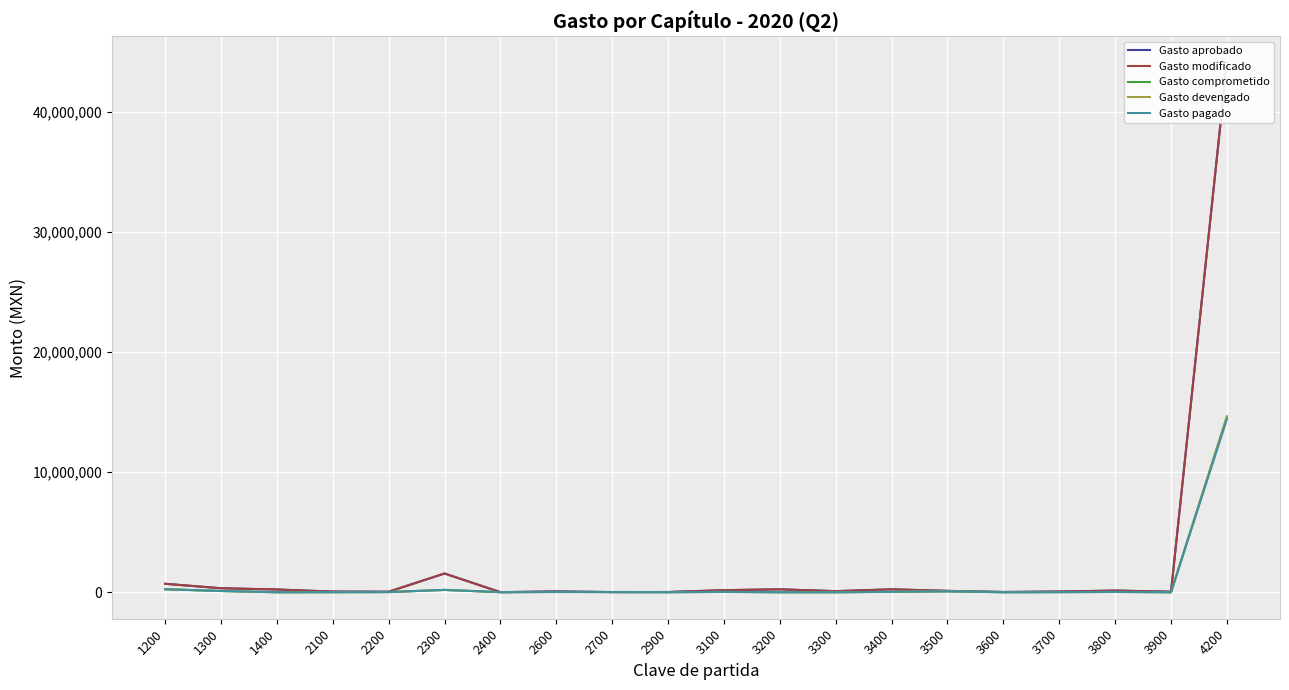

What is the difference between the Gasto pagado values at 1300 and 3800?

78927.6